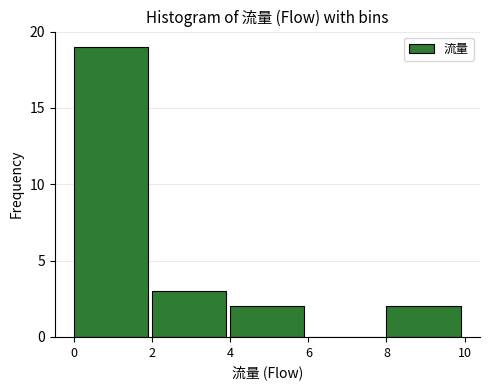

Which range on the x-axis has the tallest bar?

0 to 2